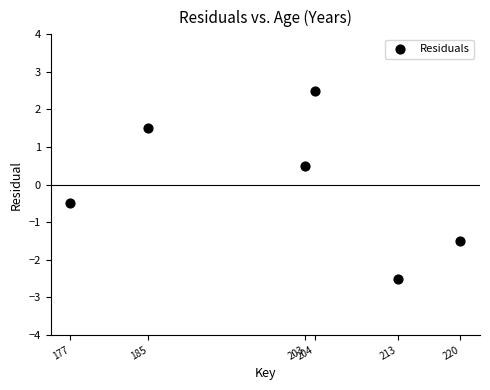

What is the range of X values (max minus min)?

43199464.0